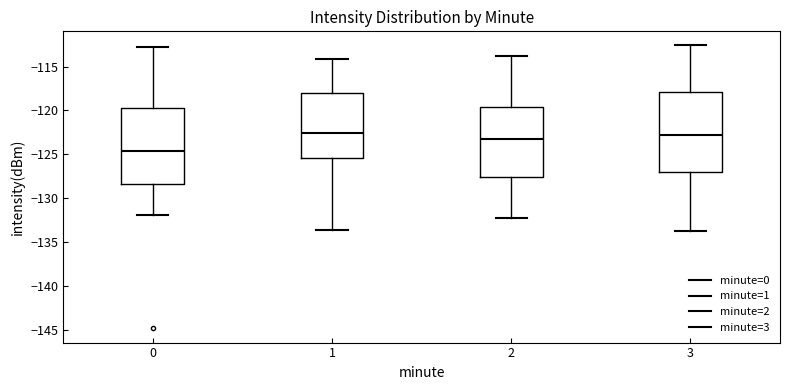

Reading left to right, transcribe this box plot: for each box, give where its median line is, the range the box spans, and where its two whiskers end, as read against the y-axis. The values are not printed on the chart, so give them approximately, as read against the axis.

0: median -124.5, box -128.5 to -119.5, whiskers -132.0 to -113.0
1: median -122.5, box -125.5 to -118.0, whiskers -133.5 to -114.0
2: median -123.0, box -127.5 to -119.5, whiskers -132.5 to -114.0
3: median -123.0, box -127.0 to -118.0, whiskers -133.5 to -112.5